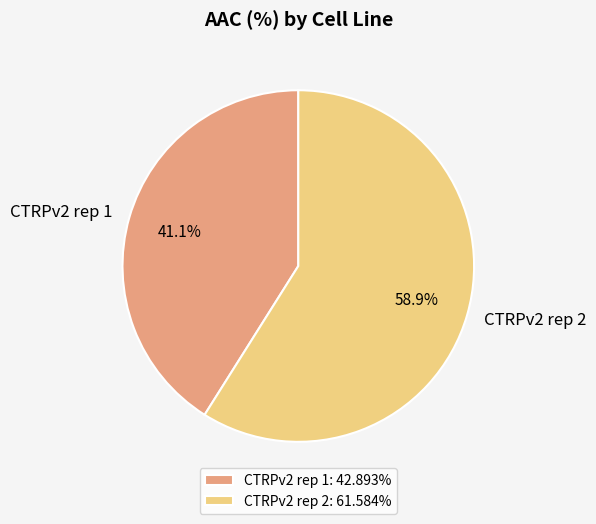

To the nearest percent, what is the average slice percentage?

50%